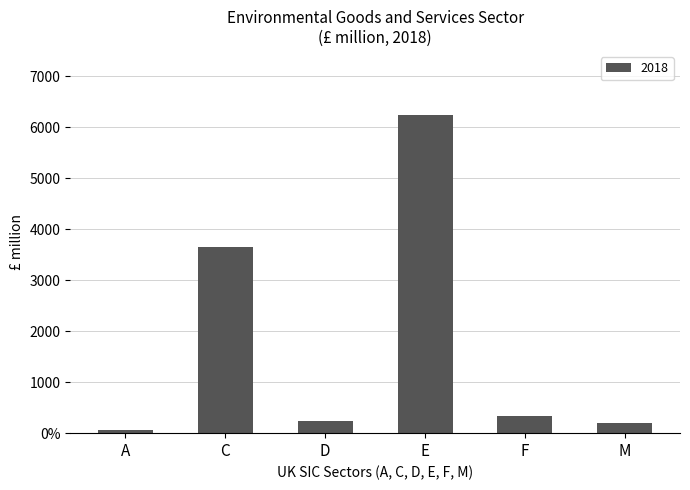

Does the chart contain any negative values?

No